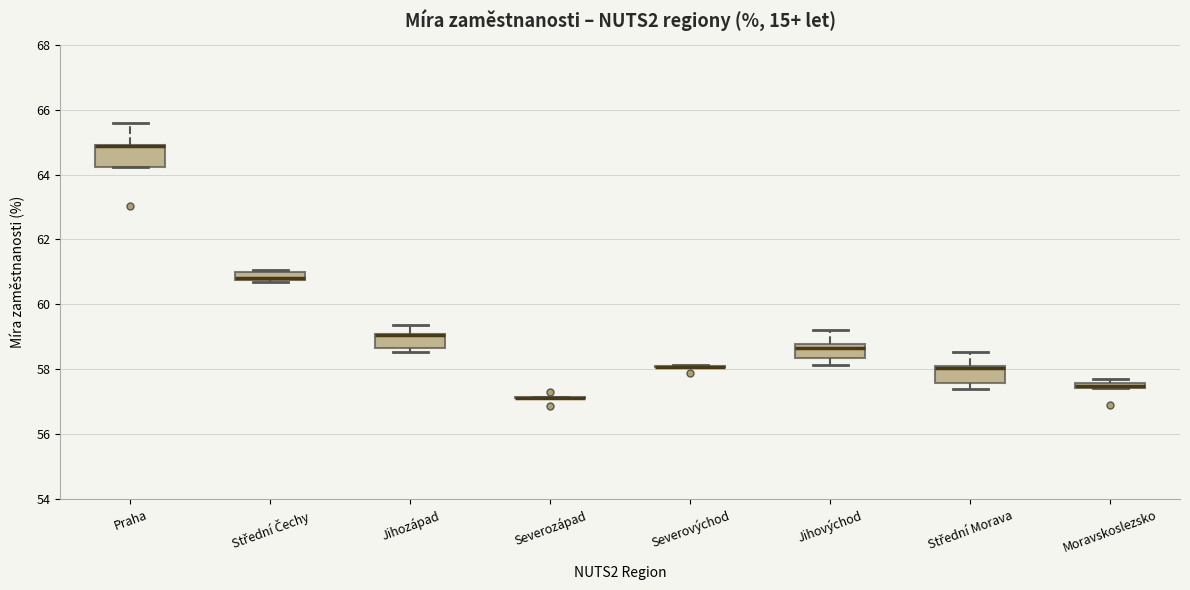

Where is the upper edge of the box for Střední Čechy on the y-axis? The values are not printed on the chart, so give them approximately, as read against the axis.

61.0